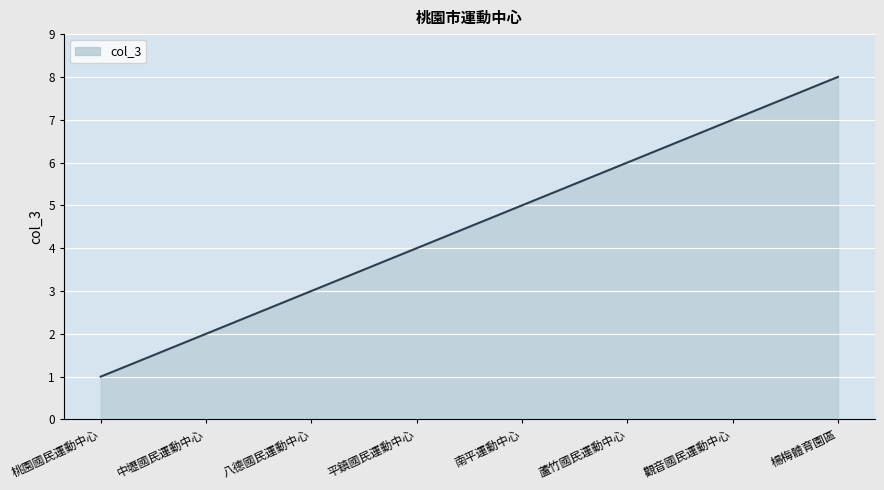

What position from the left is 八德國民運動中心?

3